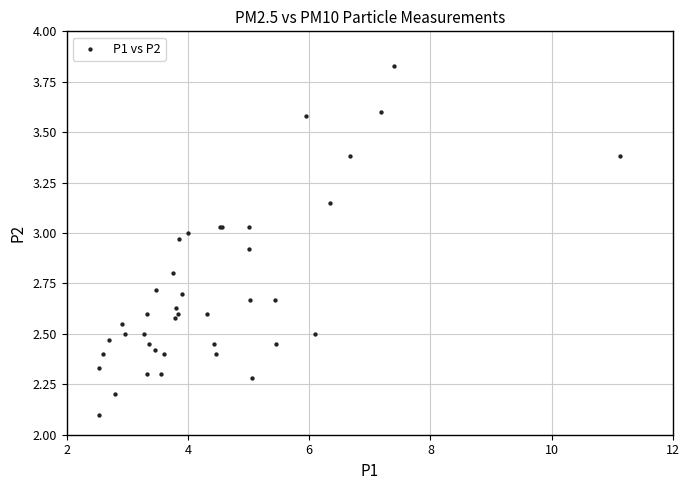

What Y value in the scatter plot is closest to 2?

2.1